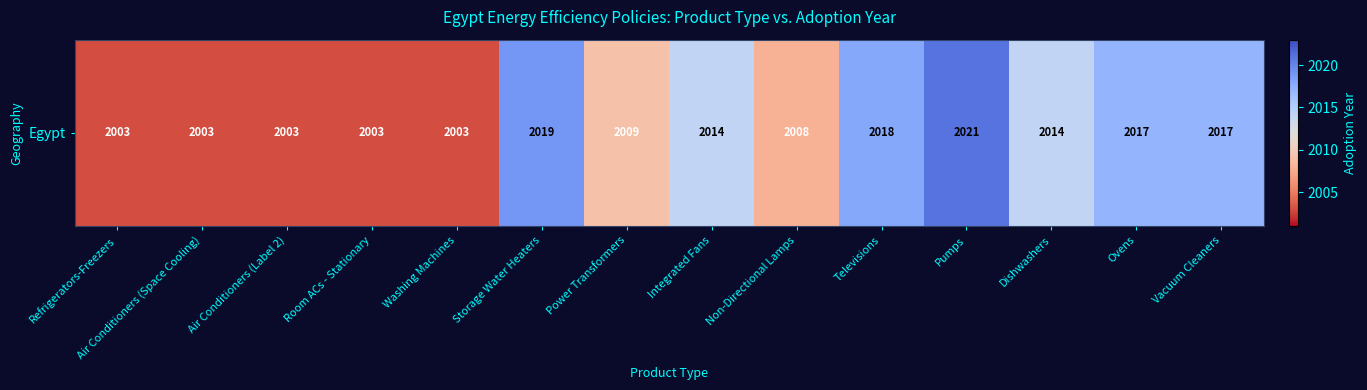

What is the maximum value shown in the chart?

2021